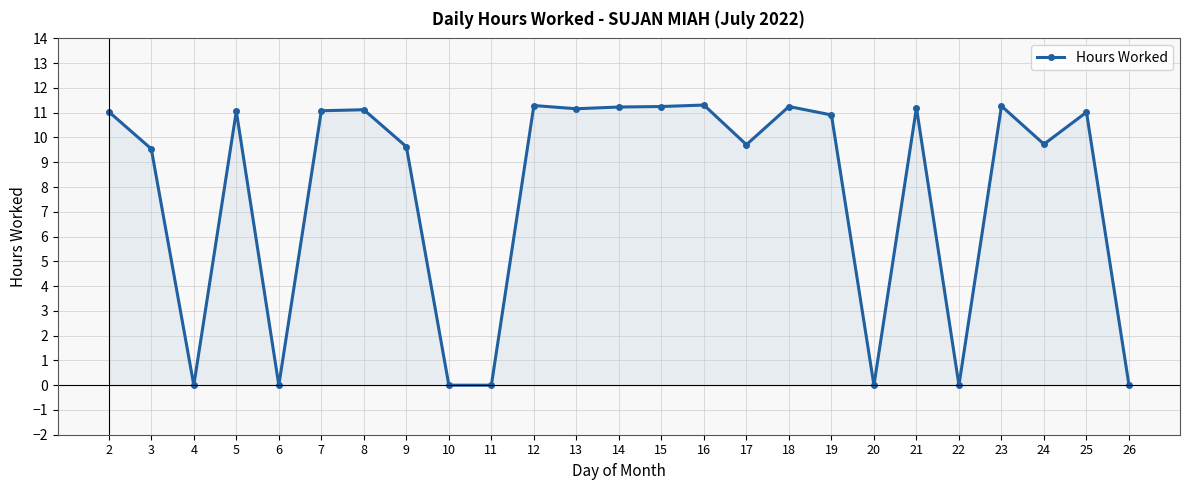

What is the greatest value displayed?

11.3